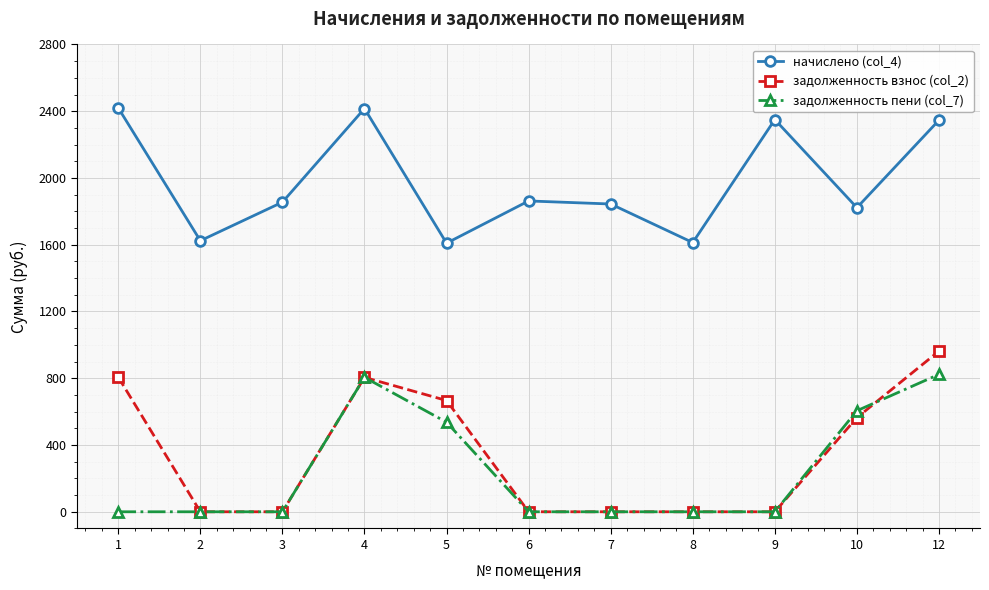

Where is задолженность пени (col_7) nearest to the value 411?

5